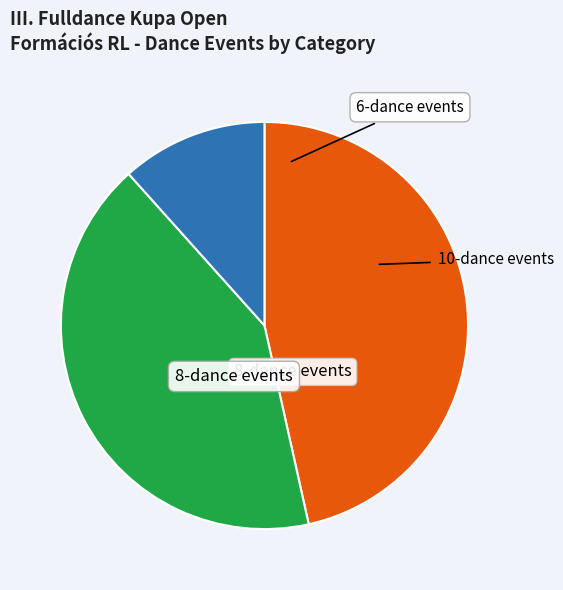

Is there a majority slice in this chart?

No